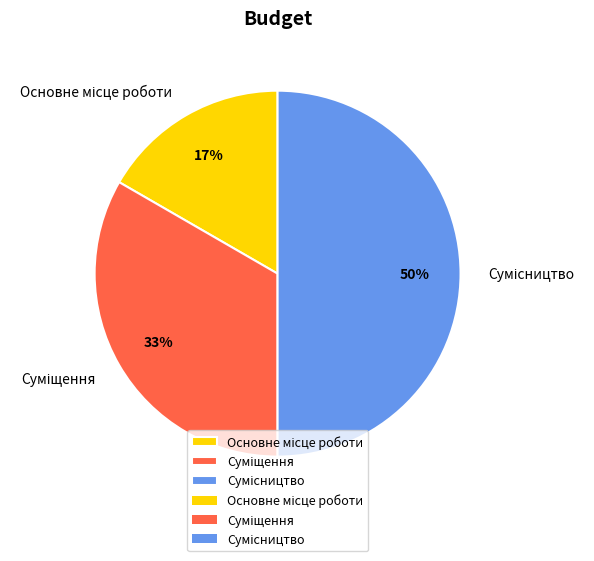

To the nearest percent, what is the average slice percentage?

33%